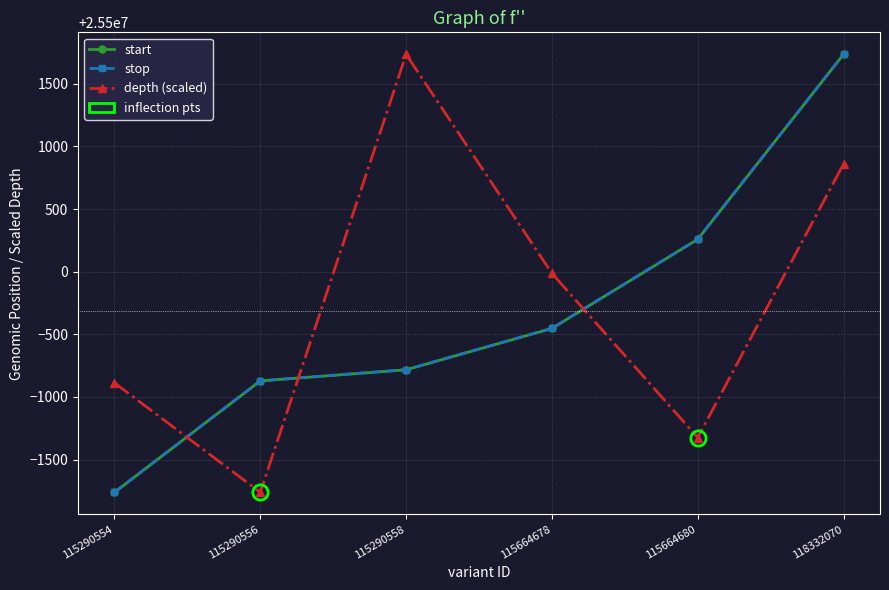

Between 115290558 and 115664678, which series saw the biggest shift?

depth (scaled)